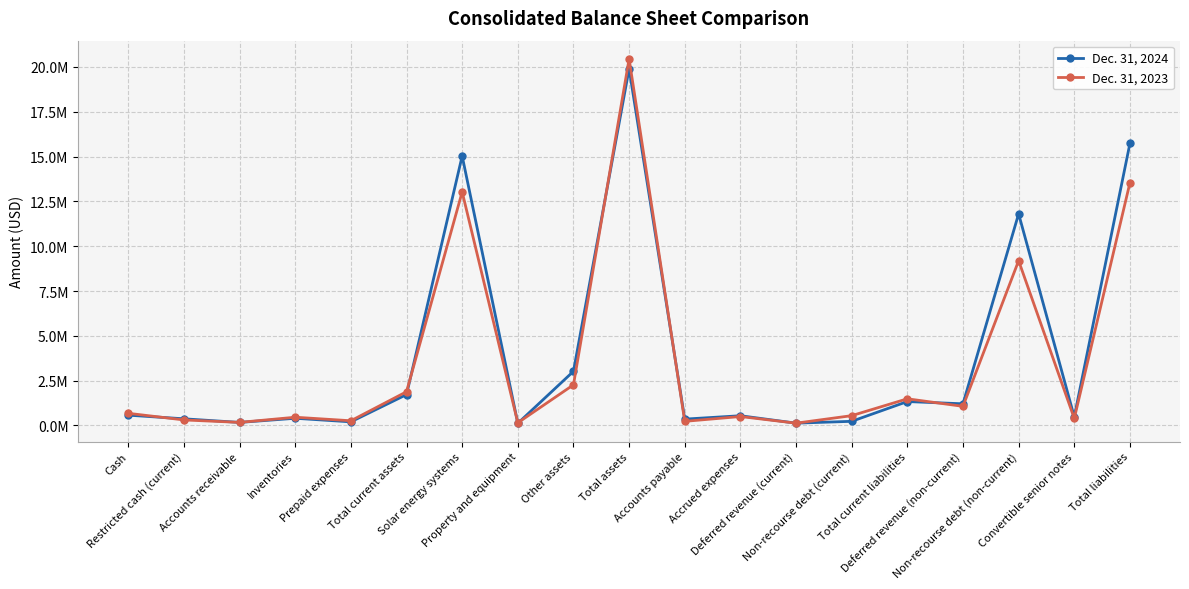

What is the total value across all series at Accrued expenses?

1042977